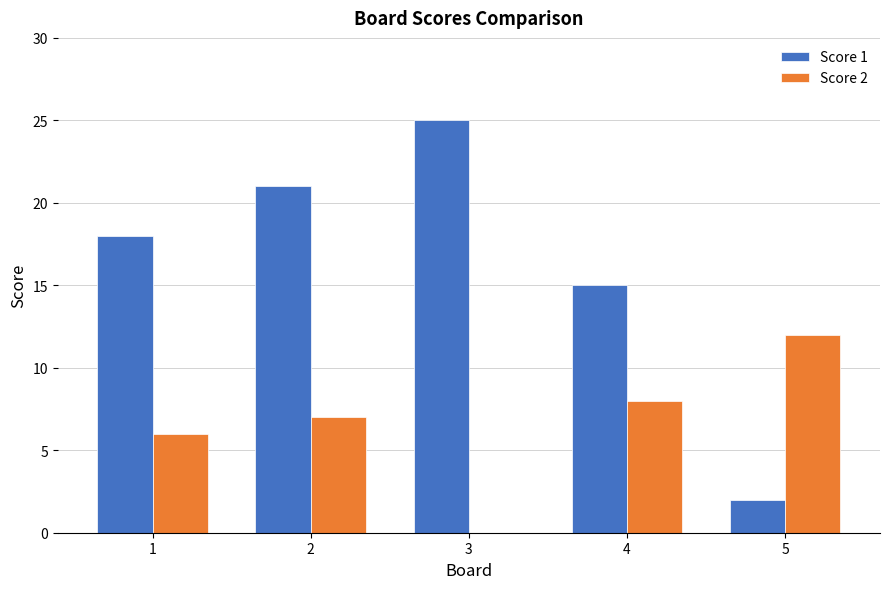

What is the maximum value for Score 1?

25